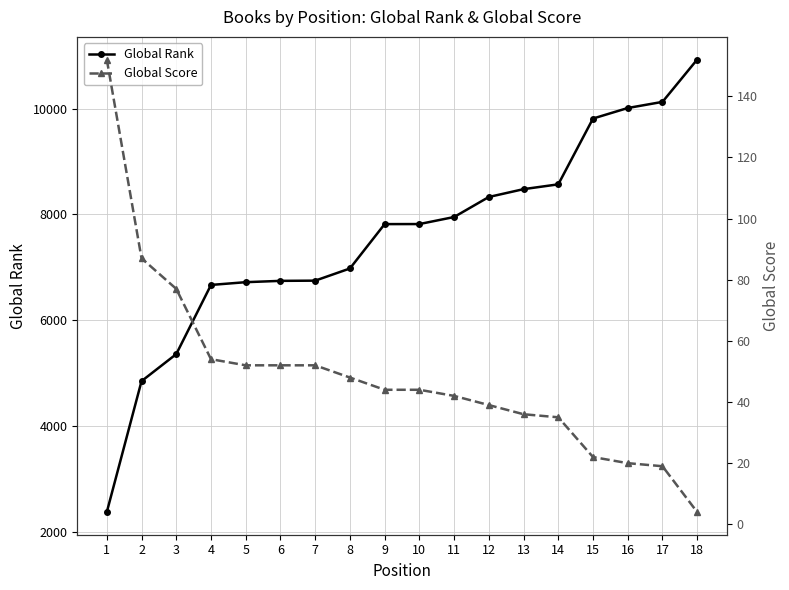

What is the sum of all Global Score values?

879